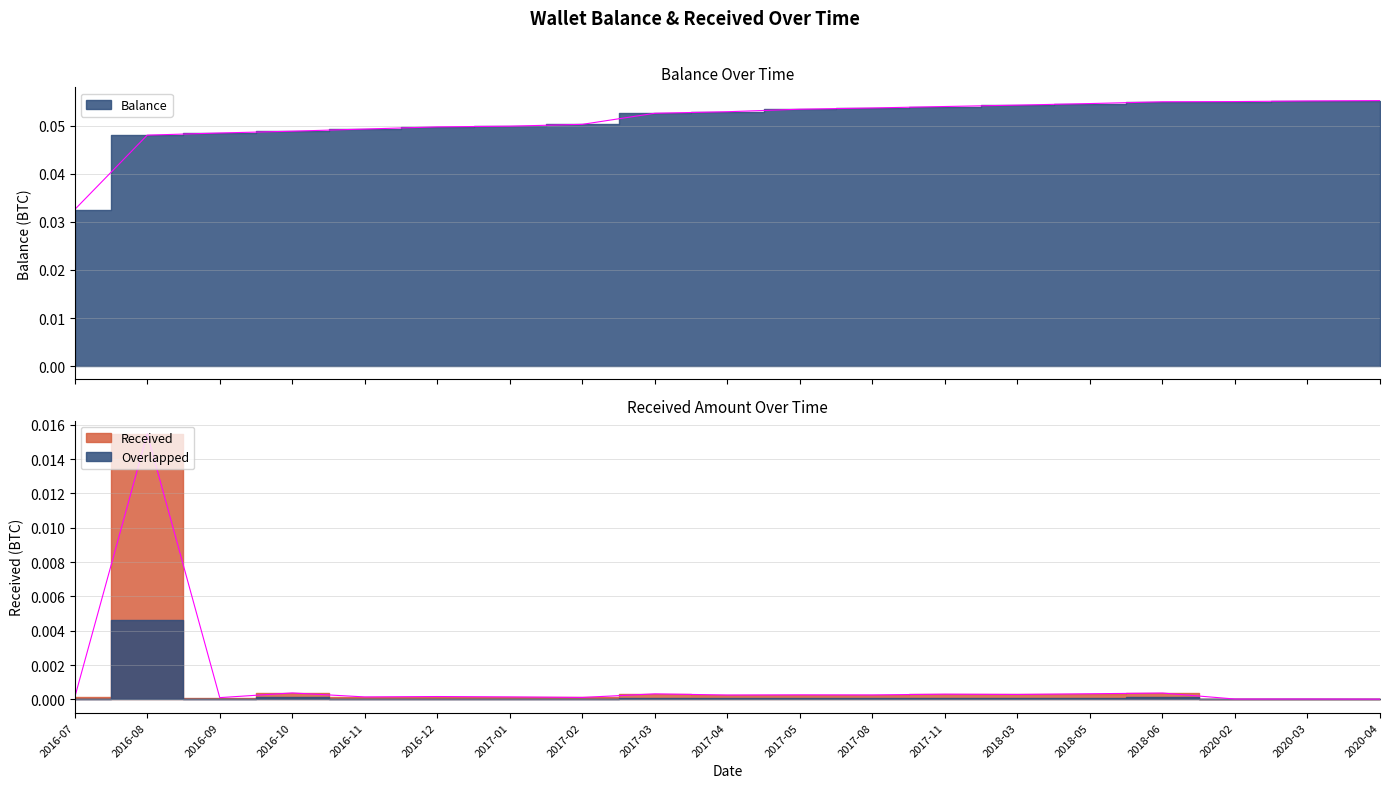

Where is Balance nearest to the value 0?

2016-07